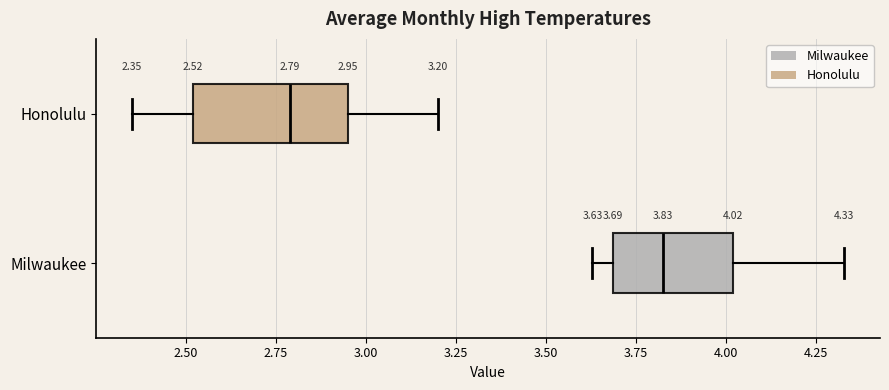

Which box's median line is the furthest to the left?

Honolulu